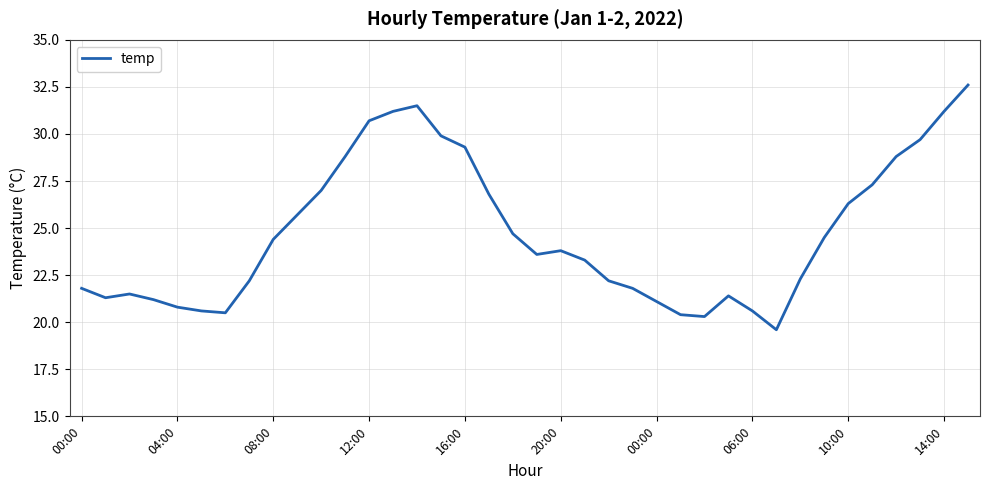

What is the maximum value shown in the chart?

32.6